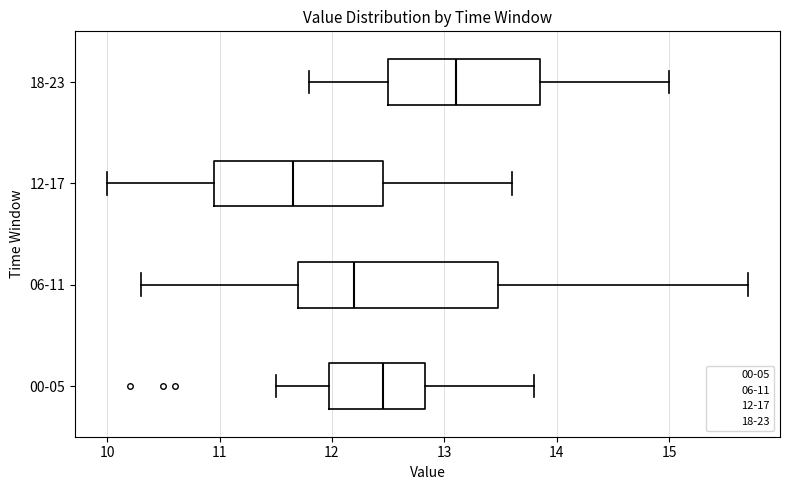

Where is the left edge of the box for 18-23 on the x-axis? The values are not printed on the chart, so give them approximately, as read against the axis.

12.5